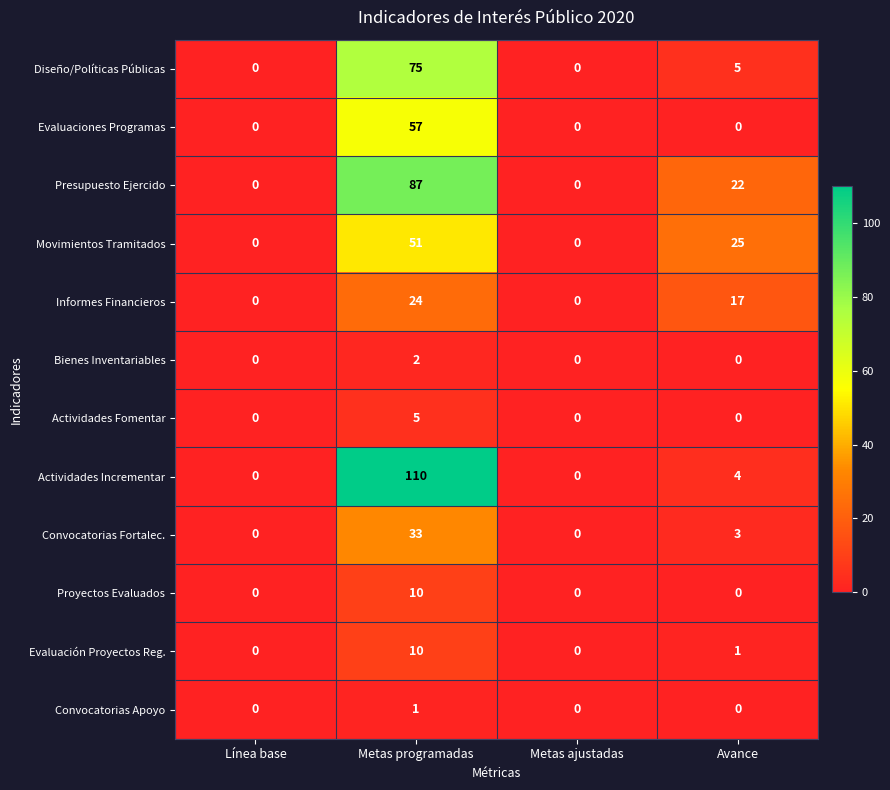

How many values in the Diseño/Políticas Públicas series are below 5?

2